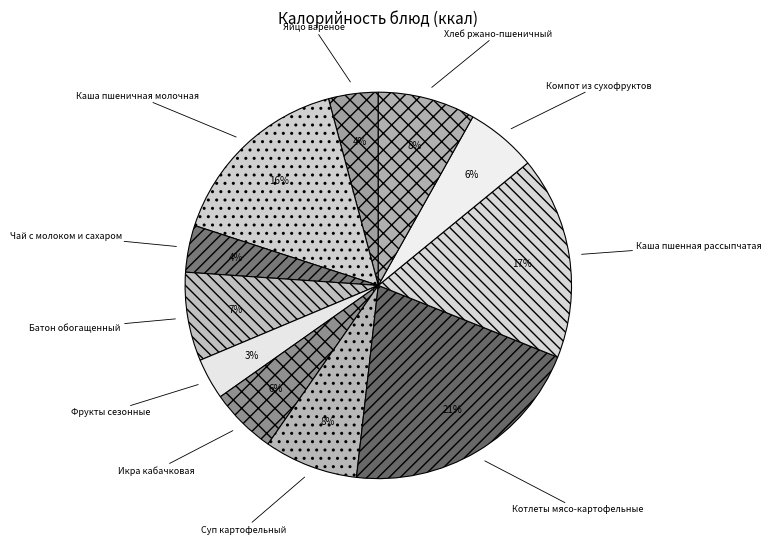

What percentage is the Котлеты мясо-картофельные slice, to the nearest percent?

21%